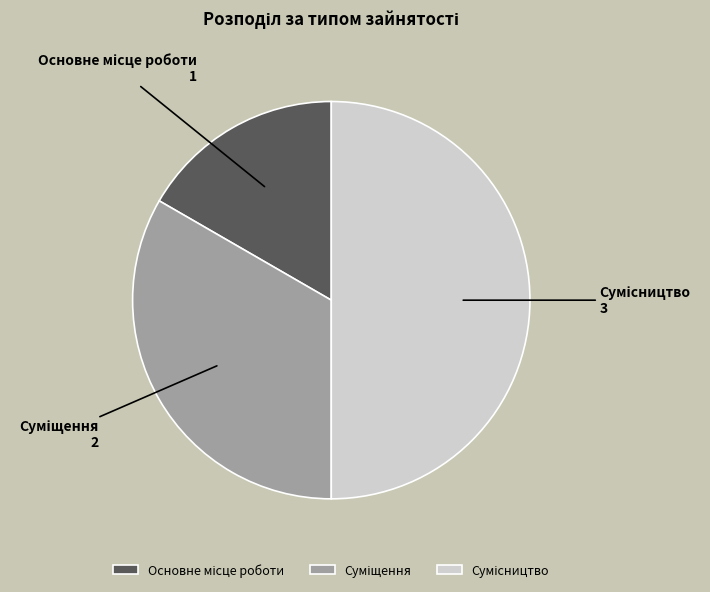

Count the number of slices in the pie.

3